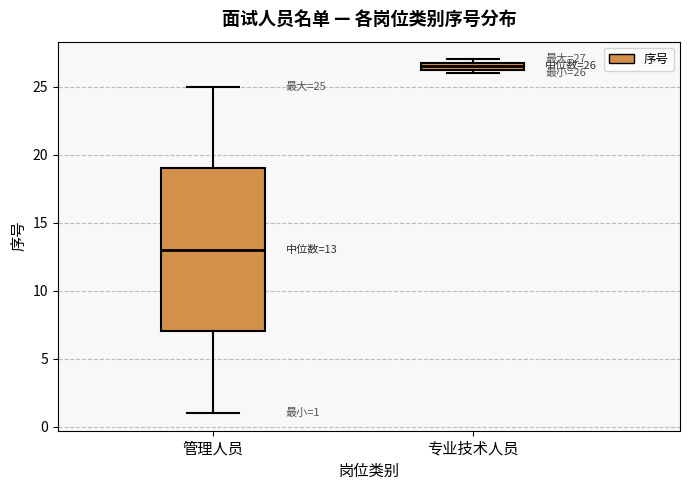

Which box is the tallest, from its lower edge to its upper edge?

管理人员